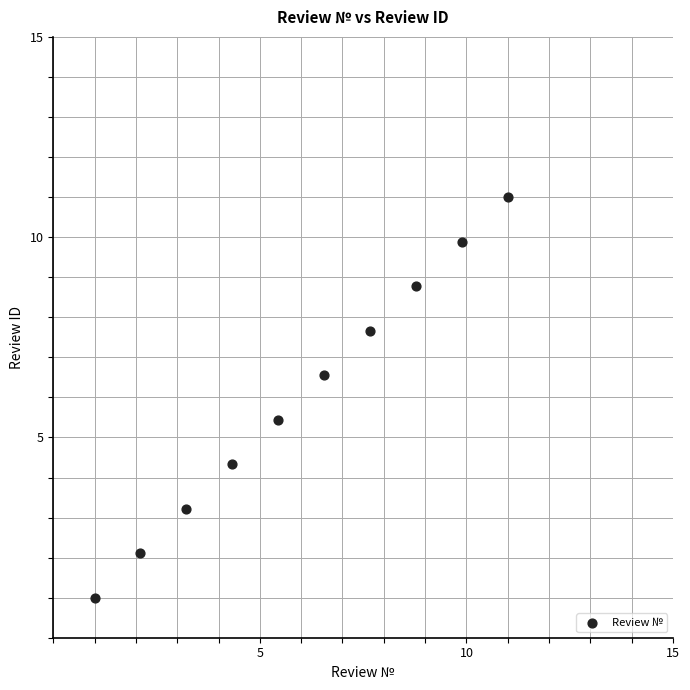

What is the range of Y values (max minus min)?

10.0